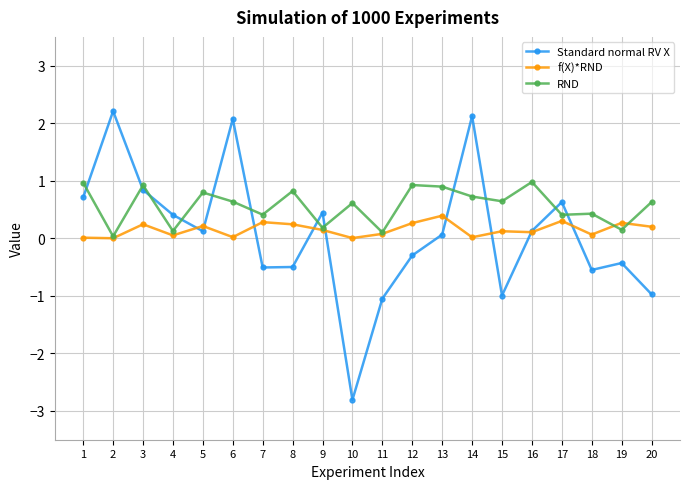

What is the difference between the maximum and minimum values in the f(X)*RND series?

0.4